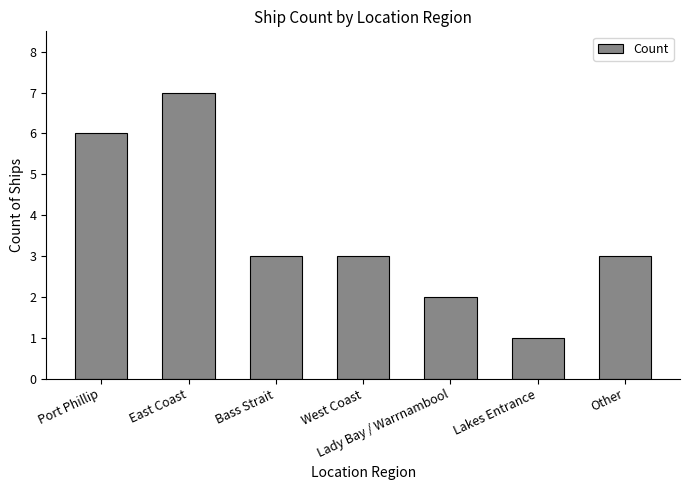

What is the label of the 2nd bar from the right?

Lakes Entrance